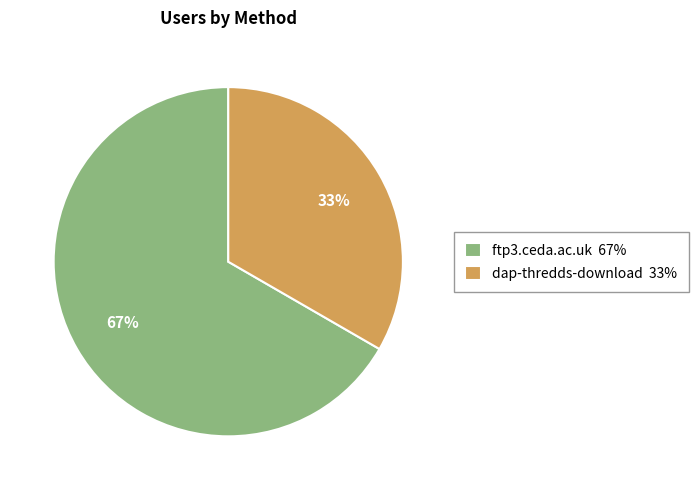

Which category has the biggest portion of the pie?

ftp3.ceda.ac.uk